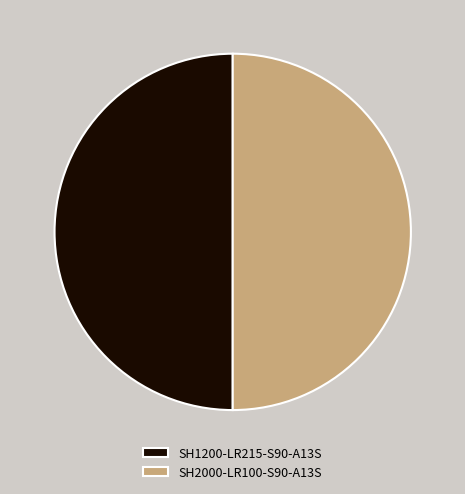

Count the number of slices in the pie.

2